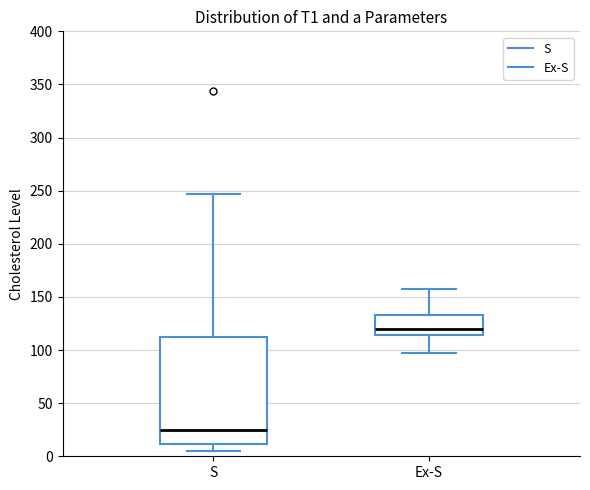

Which box has the highest median line?

Ex-S